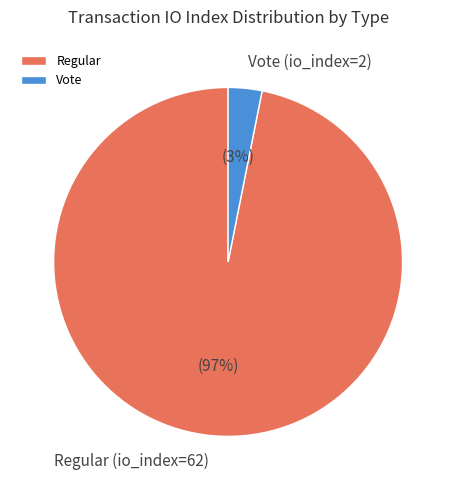

Rank the categories by value from lowest to highest.

Vote, Regular